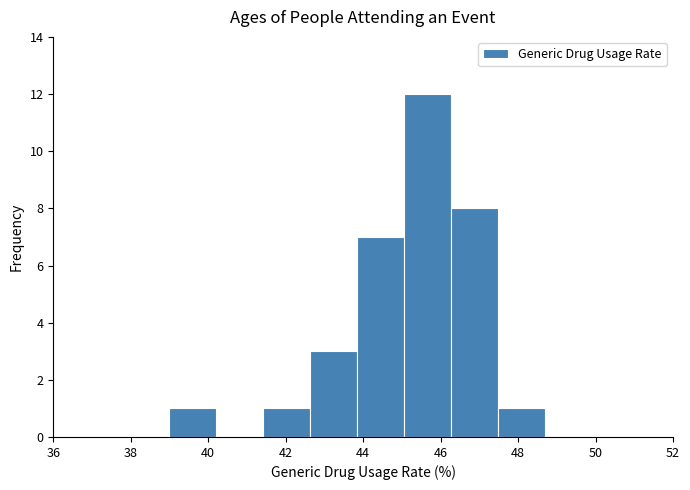

Reading left to right, transcribe this chart: for each bar, give the range it covers on the x-axis and its height. Neither the bar edges nor the heights are printed on the chart, so give them approximately, as read against the axes.

39.0 to 40.2: 1
40.2 to 41.4: 0
41.4 to 42.6: 1
42.6 to 43.8: 3
43.8 to 45.0: 7
45.0 to 46.2: 12
46.2 to 47.4: 8
47.4 to 48.8: 1